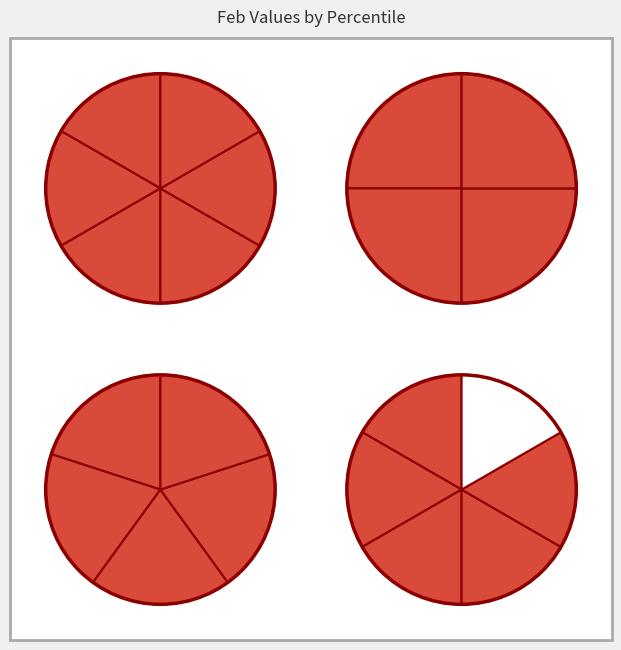

Is the sum of pct65 and pct35 greater than half?

No